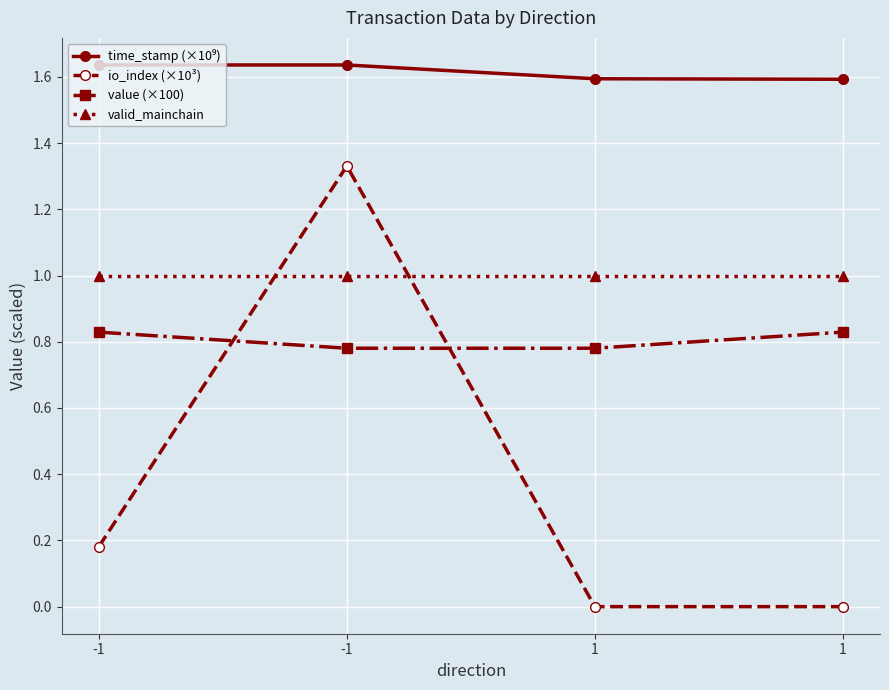

True or false: time_stamp (×10⁹) and io_index (×10³) intersect in this chart.

False